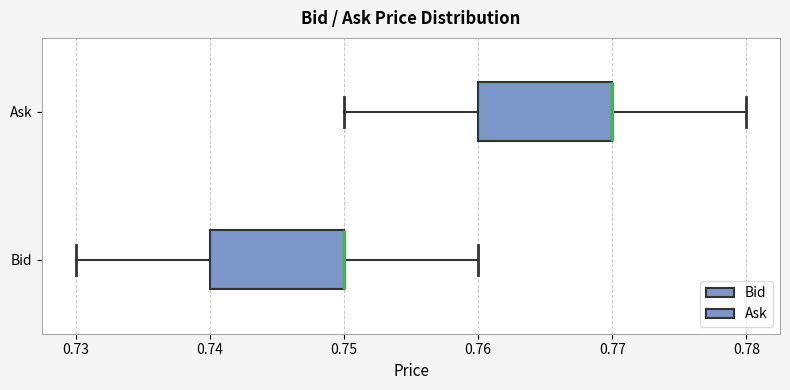

Where does the left whisker of the box for Bid end on the x-axis? The values are not printed on the chart, so give them approximately, as read against the axis.

0.73